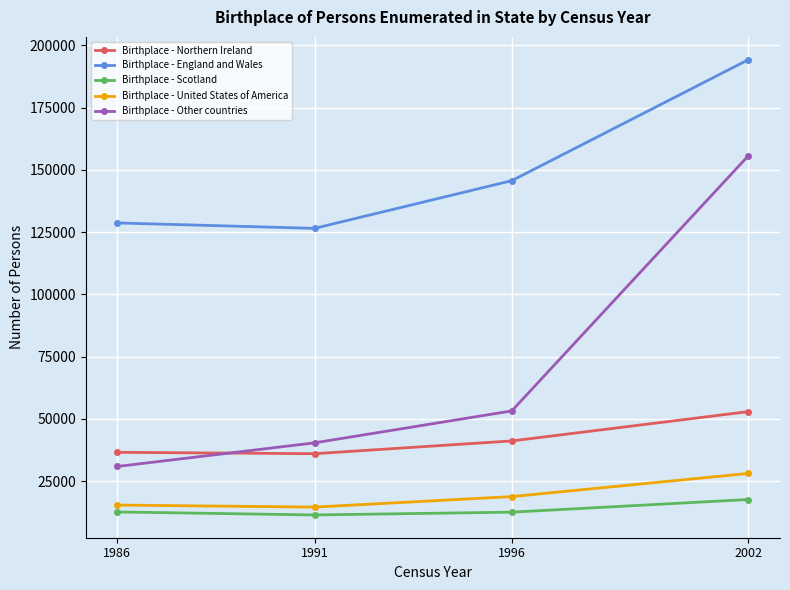

Between 1986 and 1991, which series saw the biggest shift?

Birthplace - Other countries